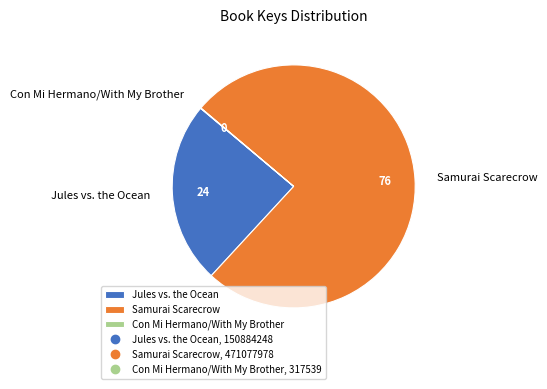

Approximately how many times larger is the value at Jules vs. the Ocean compared to Samurai Scarecrow?

0.3